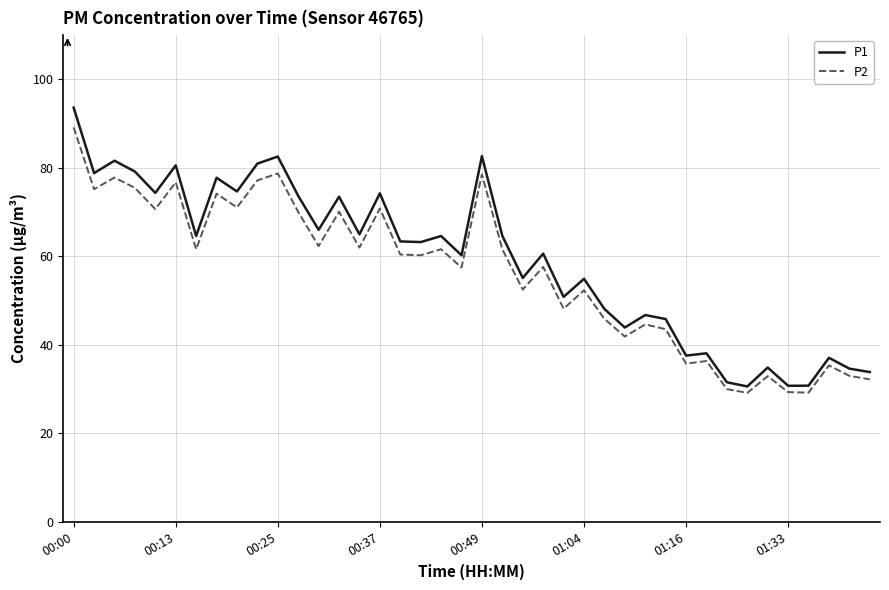

True or false: P1 and P2 cross at least once.

False